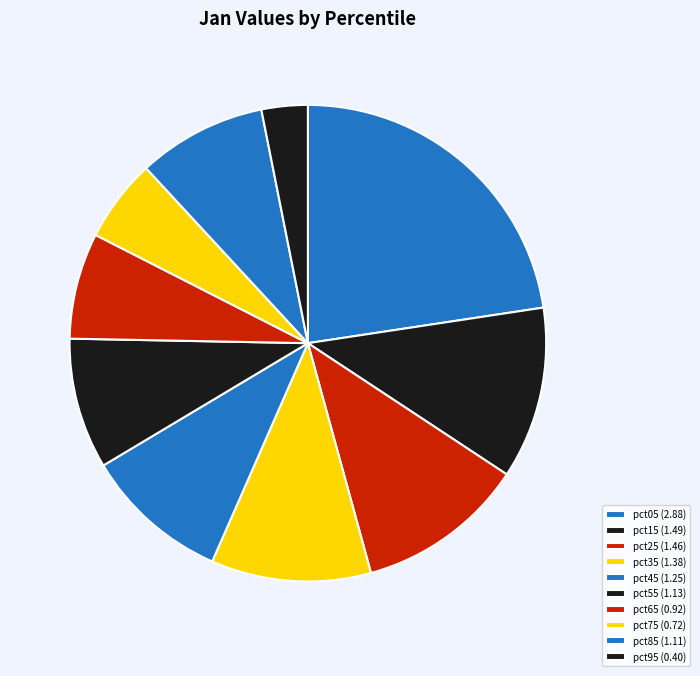

How many slices are in this pie chart?

10